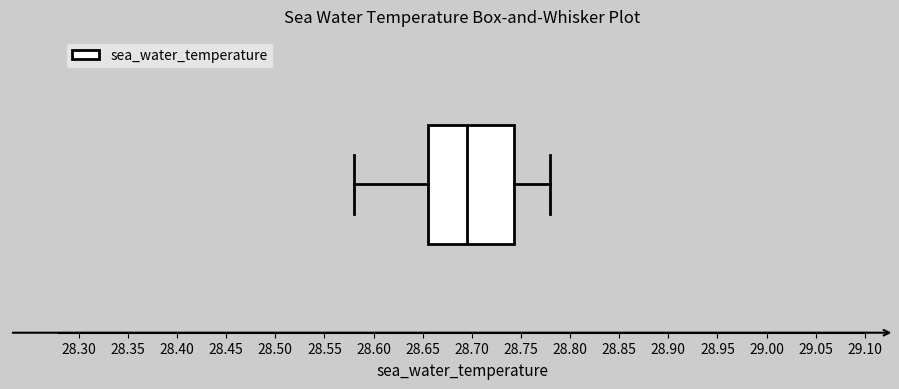

Read this box plot against the x-axis: the position of the median line, the range covered by the box, and the ends of both whiskers. The values are not printed on the chart, so give them approximately, as read against the axis.

median 28.695, box 28.655 to 28.745, whiskers 28.580 to 28.780